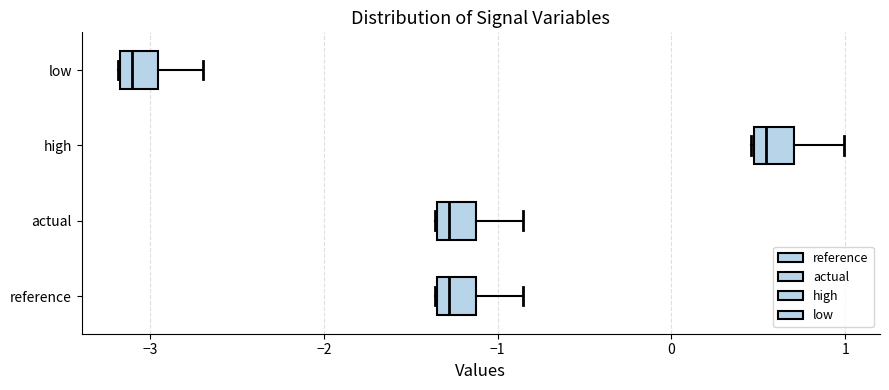

Which box has the furthest to the right median line?

high